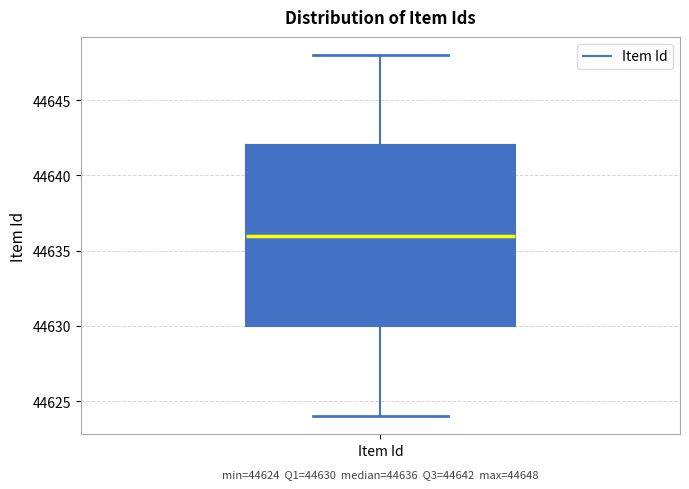

Read this box plot against the y-axis: the position of the median line, the range covered by the box, and the ends of both whiskers. The values are not printed on the chart, so give them approximately, as read against the axis.

median 44636, box 44630 to 44642, whiskers 44624 to 44648